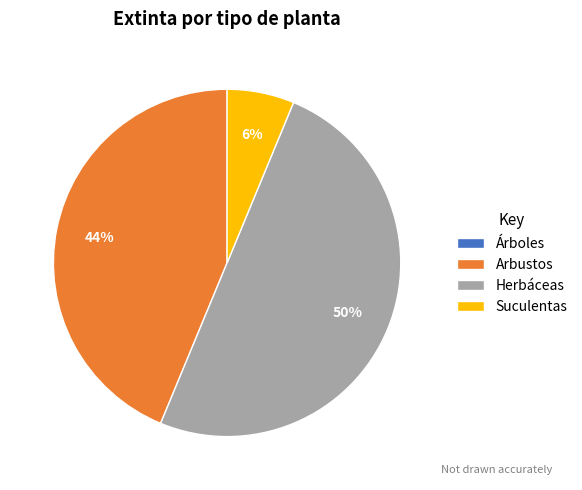

Does Suculentas account for over 50% of the chart?

No